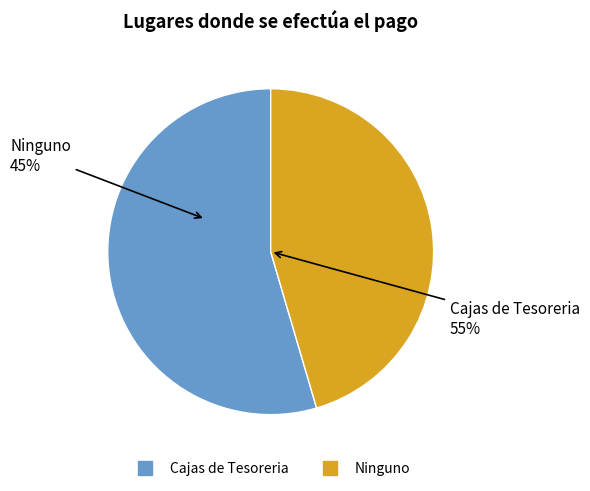

What portion of the pie excludes Ninguno?

54.5%